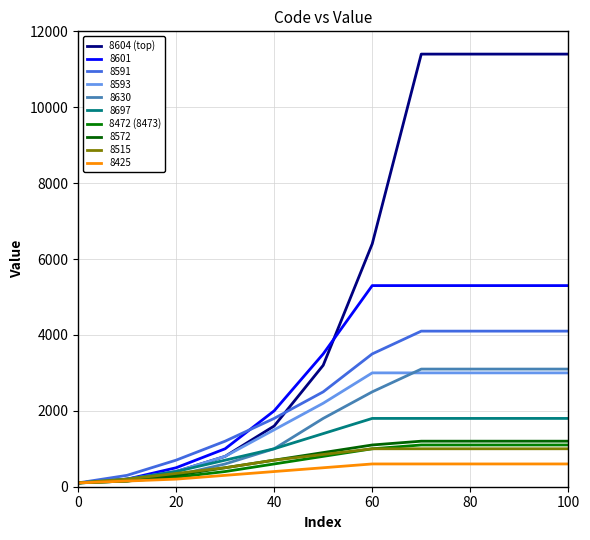

At how many categories does at least one series exceed 5183?

5